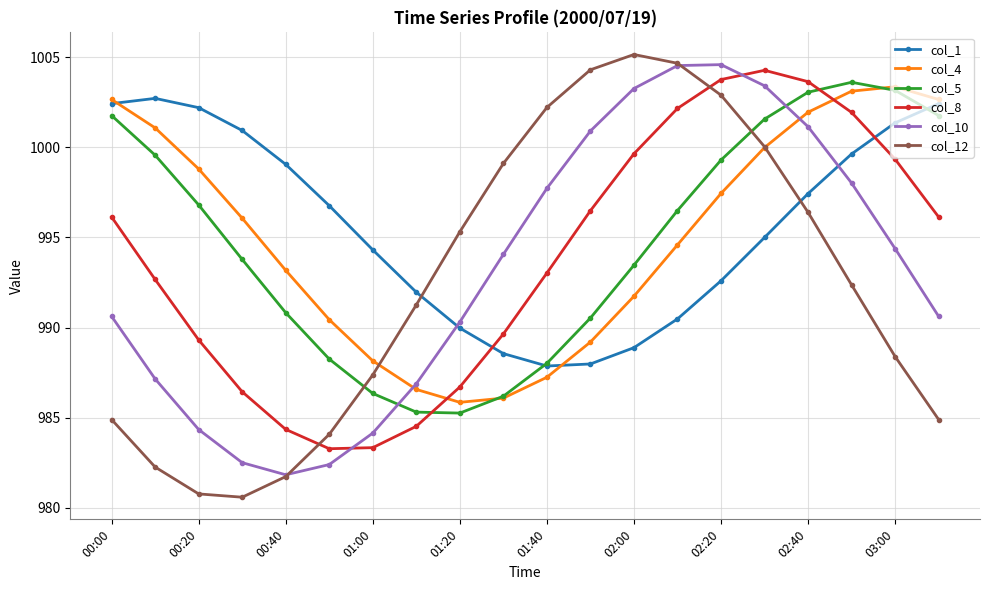

Which series has the widest spread of values?

col_12